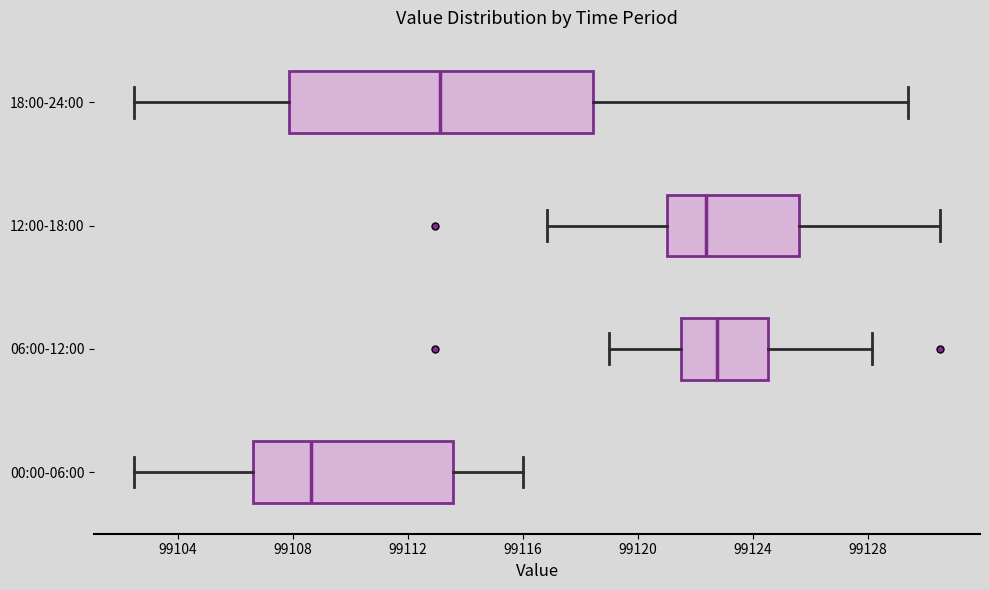

Comparing the boxes themselves (not the whiskers), which one is the widest?

18:00-24:00